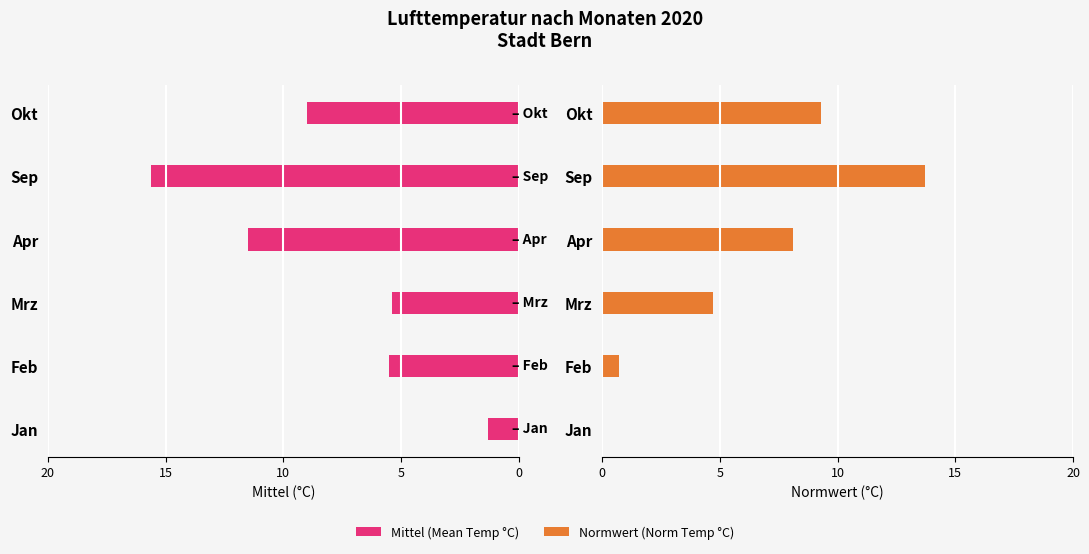

How many bars are there in total?

12